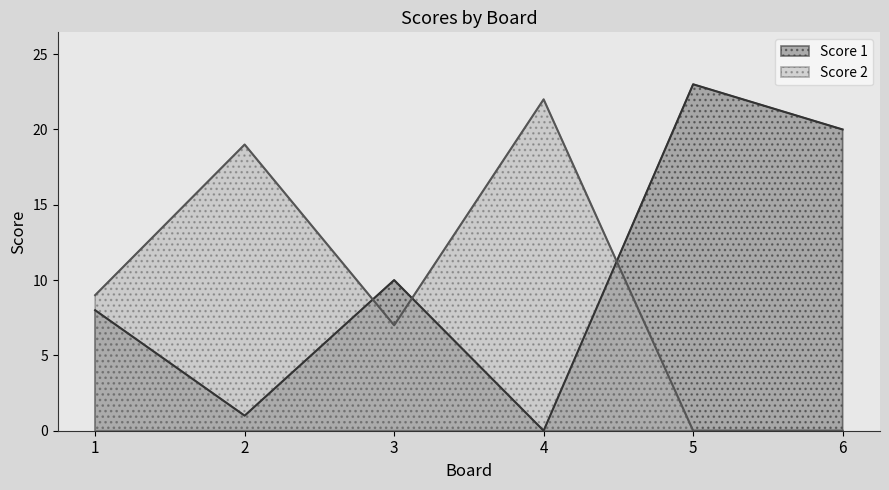

What is the greatest value displayed?

23